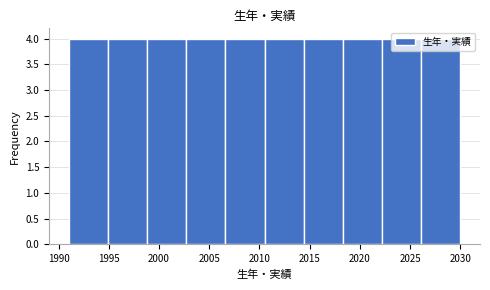

Reading left to right, transcribe this chart: for each bar, give the range it covers on the x-axis and its height. Neither the bar edges nor the heights are printed on the chart, so give them approximately, as read against the axes.

1991.0 to 1994.9: 4
1994.9 to 1998.8: 4
1998.8 to 2002.7: 4
2002.7 to 2006.6: 4
2006.6 to 2010.5: 4
2010.5 to 2014.4: 4
2014.4 to 2018.3: 4
2018.3 to 2022.2: 4
2022.2 to 2026.1: 4
2026.1 to 2030.0: 4